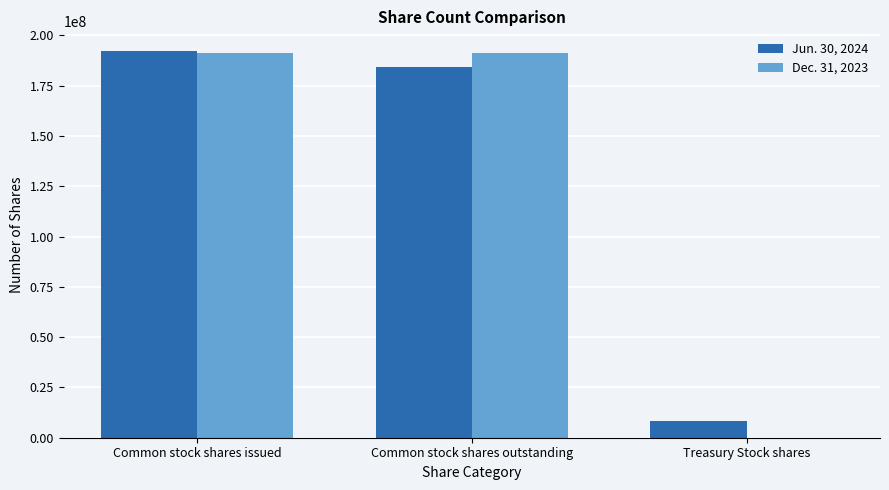

What is the difference between the Dec. 31, 2023 values at Treasury Stock shares and Common stock shares issued?

191384000